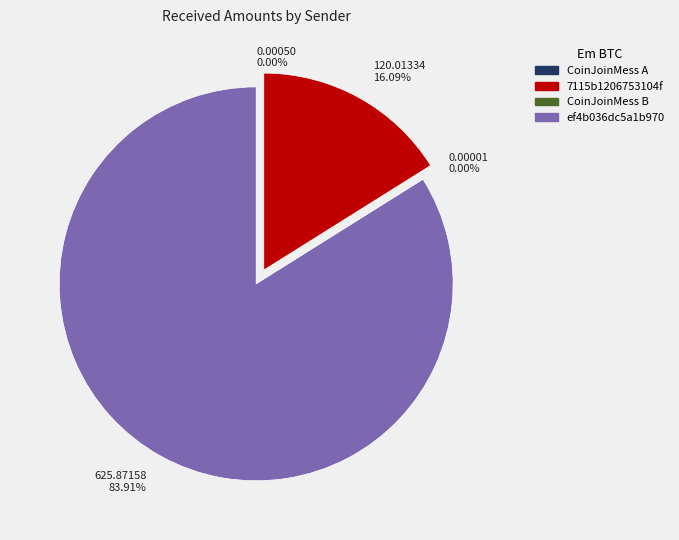

What is the largest slice in the pie chart?

625.87158 83.91%